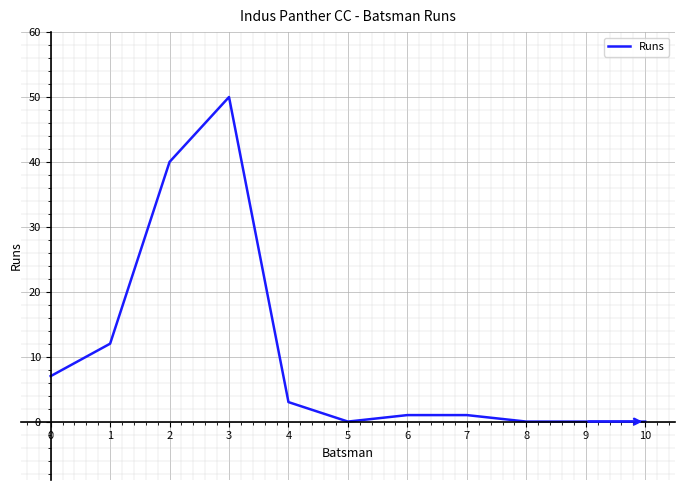

True or false: the data shows 50 at 3.

True